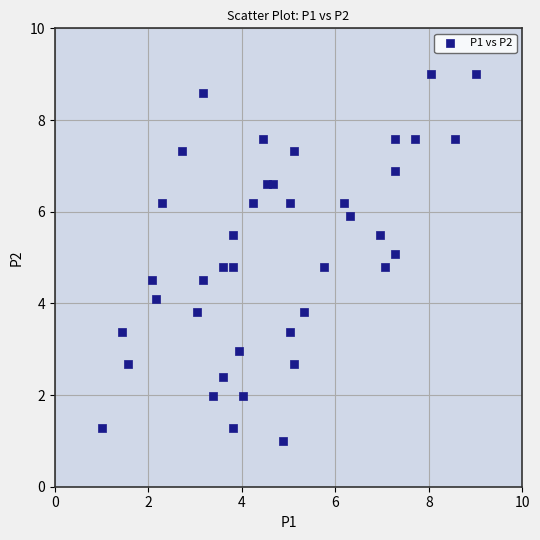

What is the range of Y values (max minus min)?

8.0